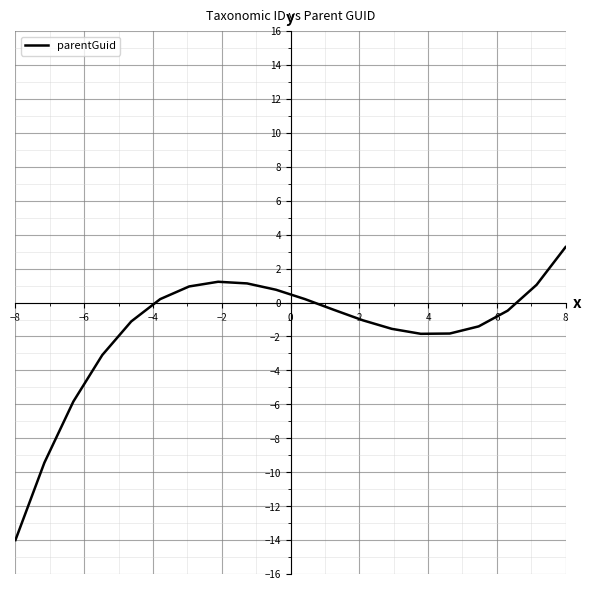

What is the difference between the maximum and minimum values?

17.3